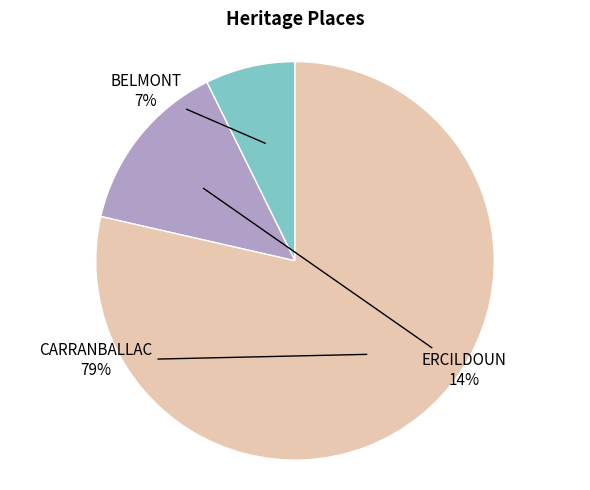

To the nearest percent, what is the average slice percentage?

33%